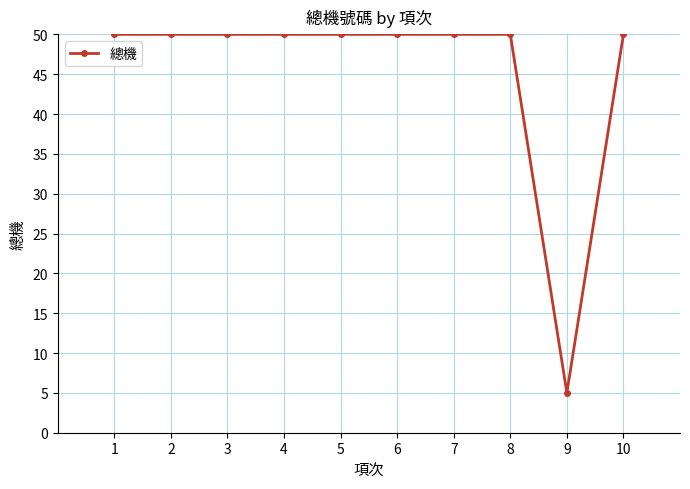

Is it true that the value at 7 is 22?

False